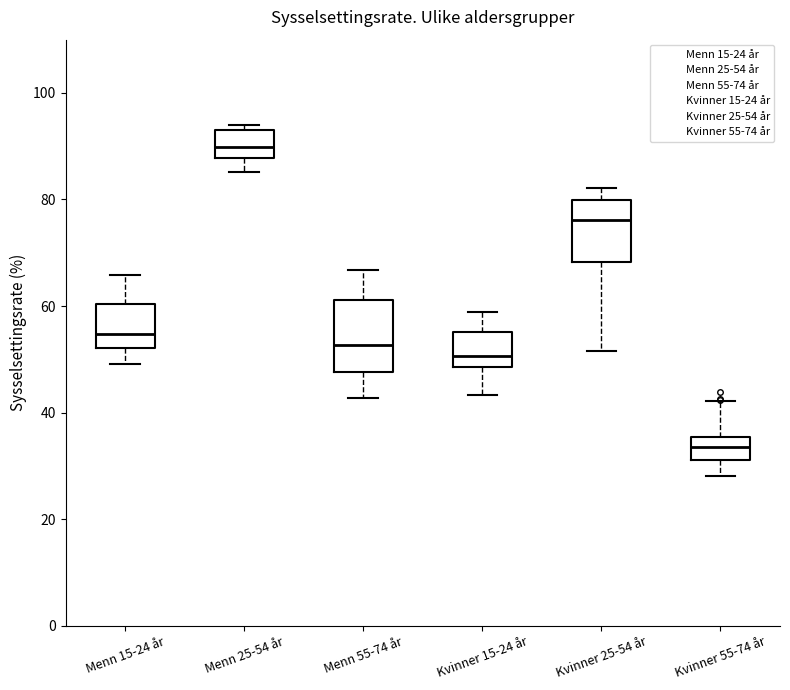

Which box has the highest median line?

Menn 25-54 år